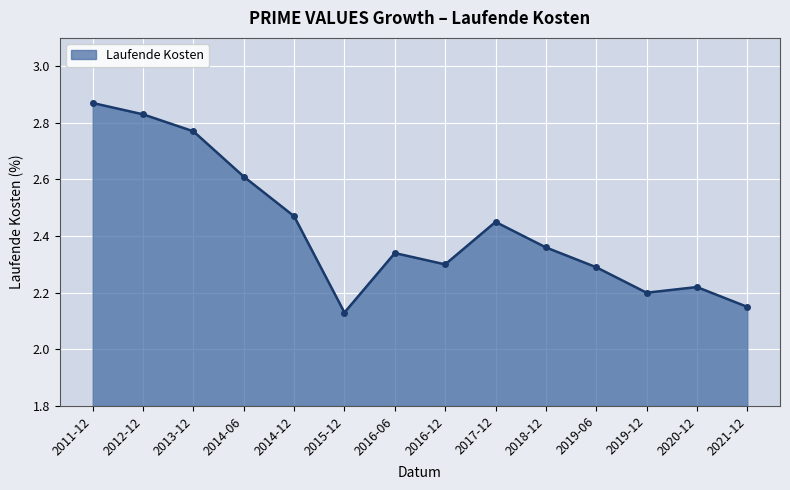

How many interior local peaks (higher than both neighbors) does the data have?

3